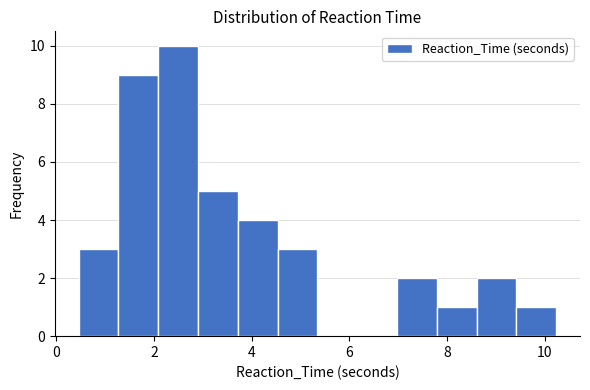

What is the height of the bar covering 8.6 to 9.4 on the x-axis? Neither the bar edges nor the heights are printed on the chart, so give them approximately, as read against the axes.

2